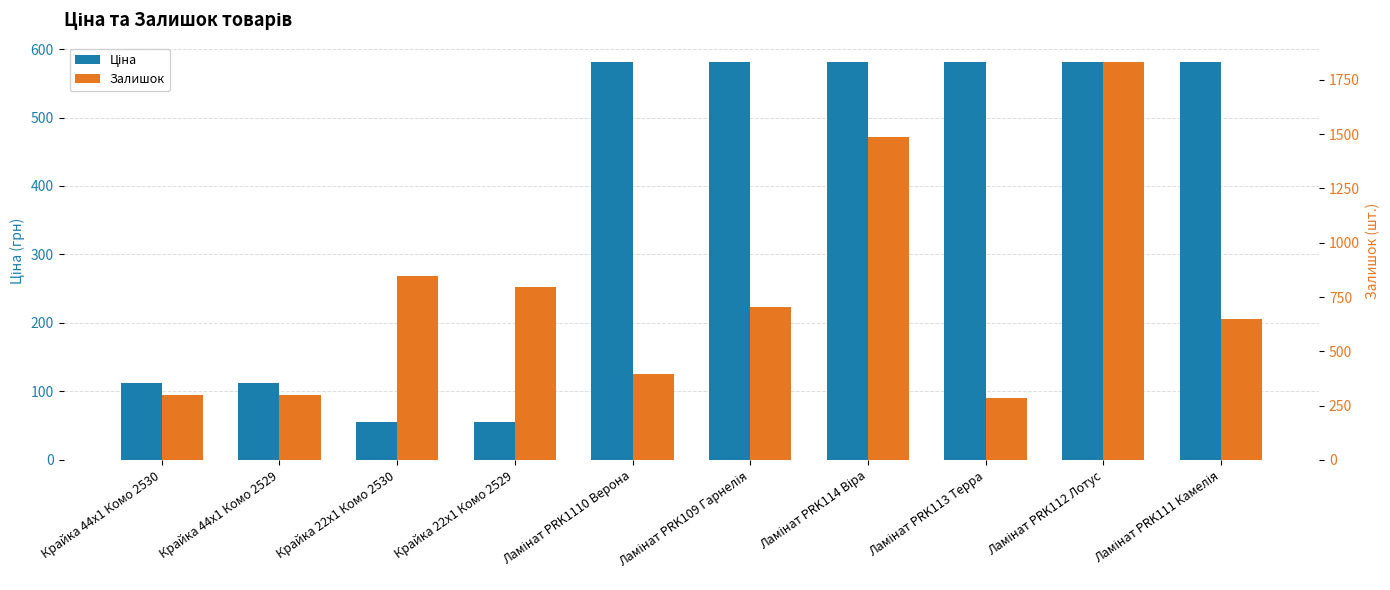

What is the difference between the Ціна values at Крайка 22x1 Комо 2529 and Ламінат PRK1110 Верона?

524.5